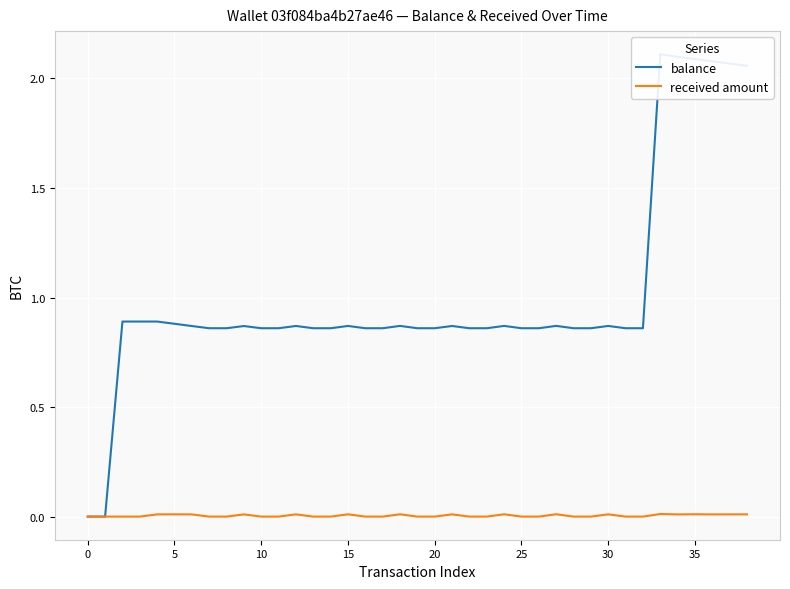

Which category has the highest value in the received amount series?

33